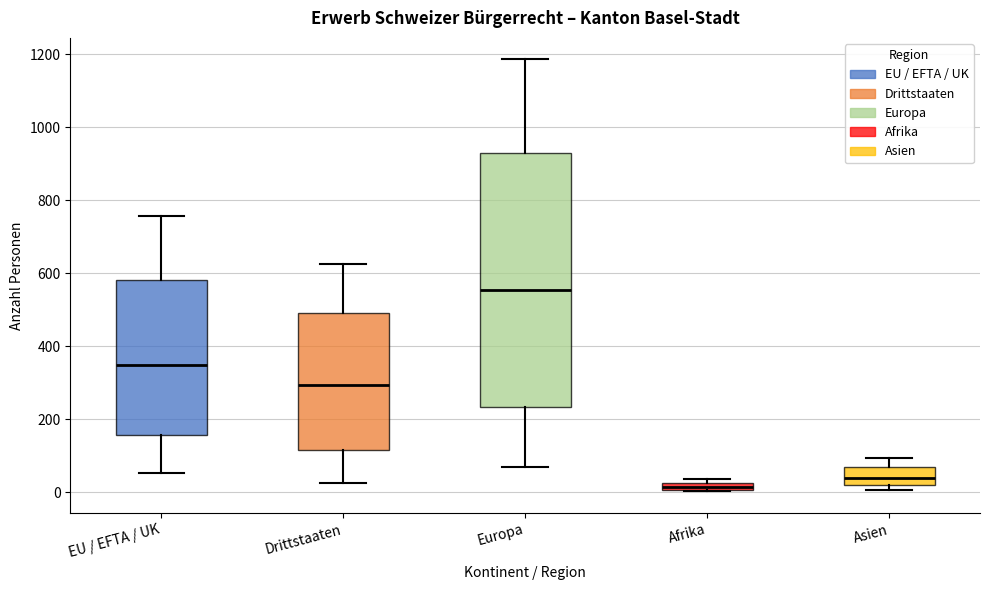

Which box is the tallest, from its lower edge to its upper edge?

Europa